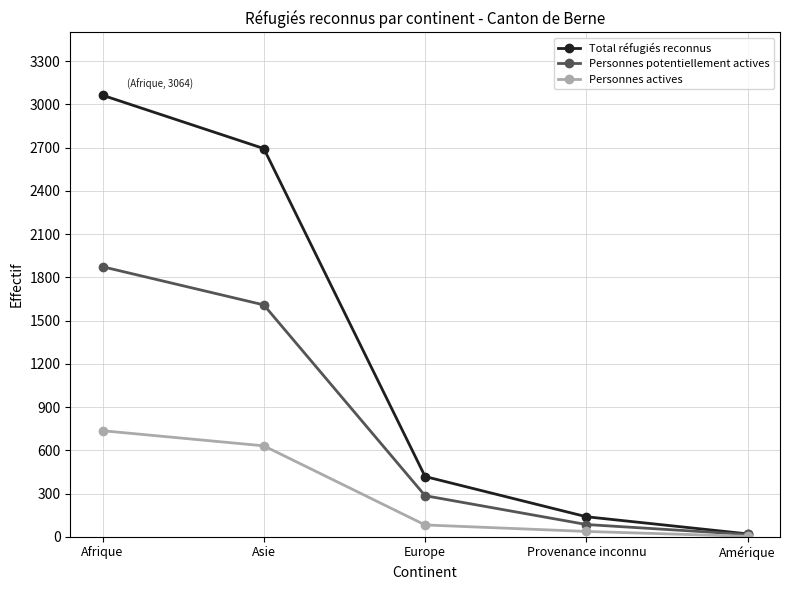

How many distinct data groups are displayed?

3